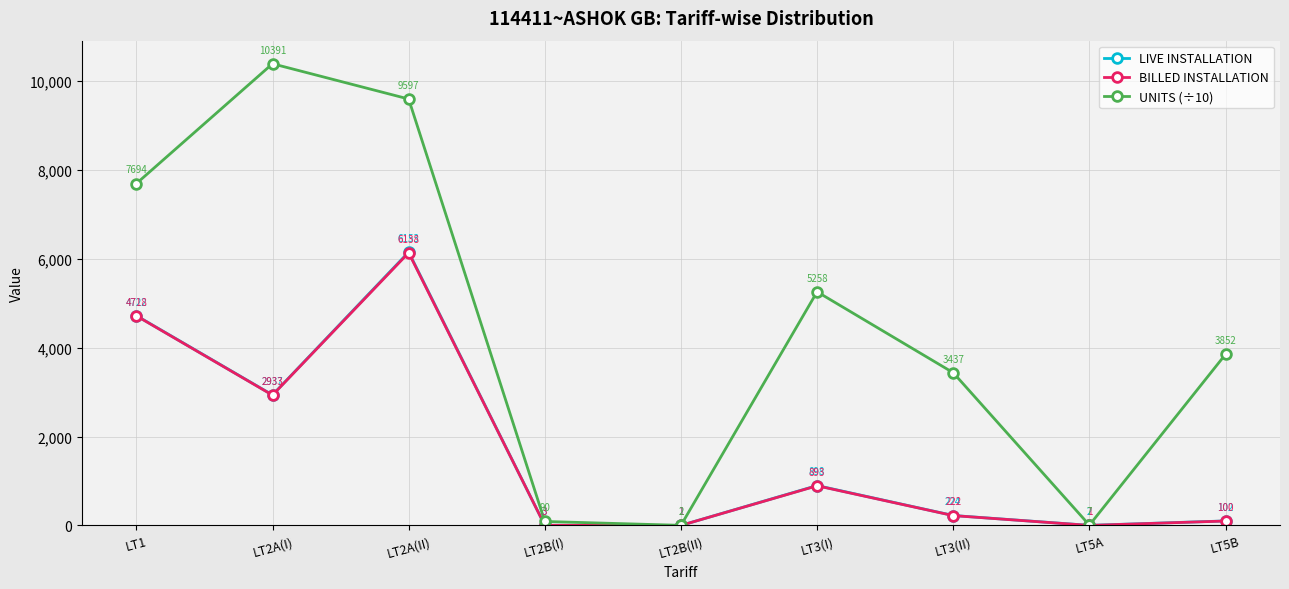

True or false: UNITS (÷10) has more than 0 points higher than both neighbors.

True